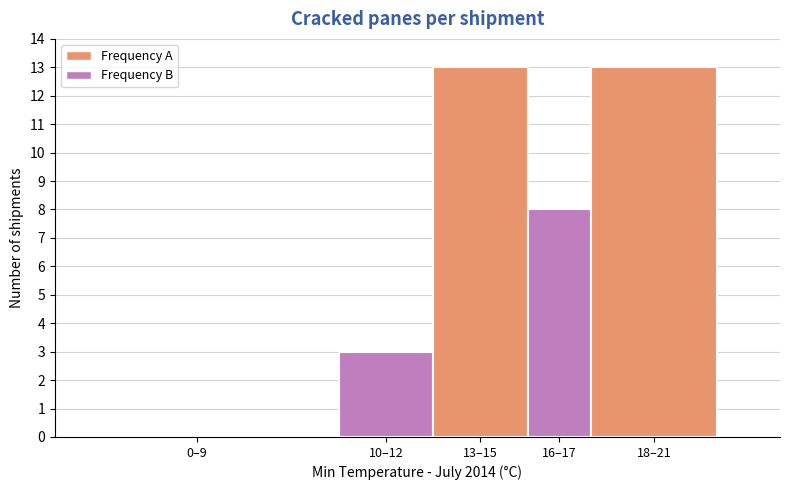

Reading left to right, transcribe all the data shown in this chart.

0–9=0	10–12=3	13–15=13	16–17=8	18–21=13